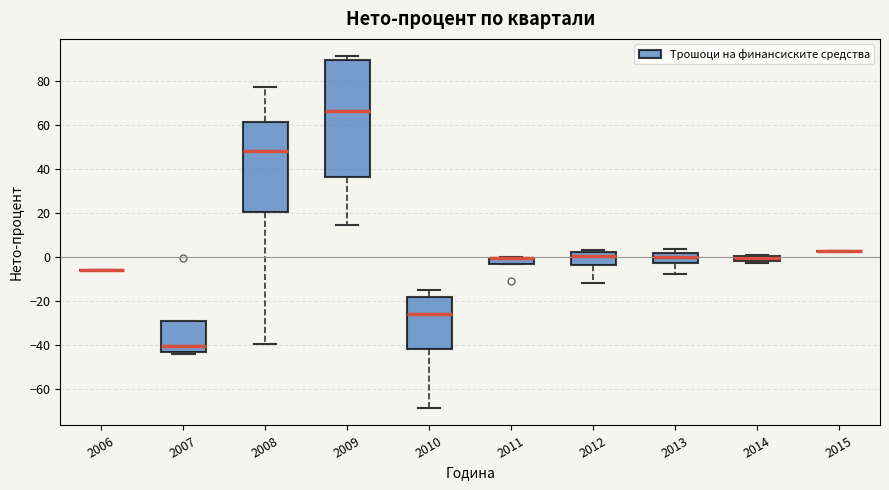

Where is the lower edge of the box at x = 2012 on the y-axis? The values are not printed on the chart, so give them approximately, as read against the axis.

-4